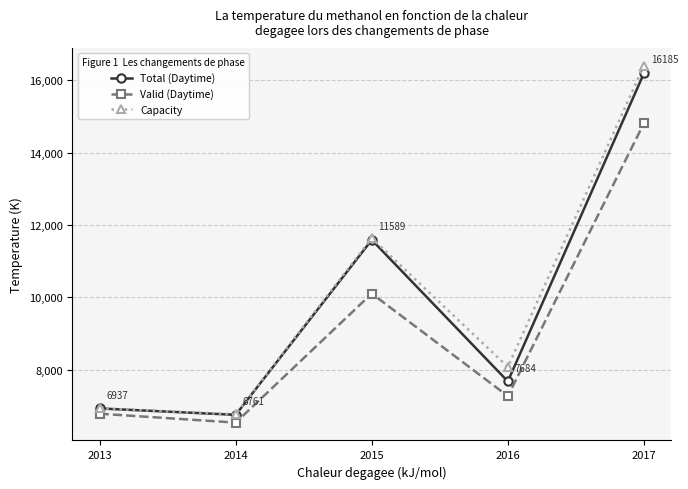

What is the sum of the Capacity values at 2014 and 2016?

14857